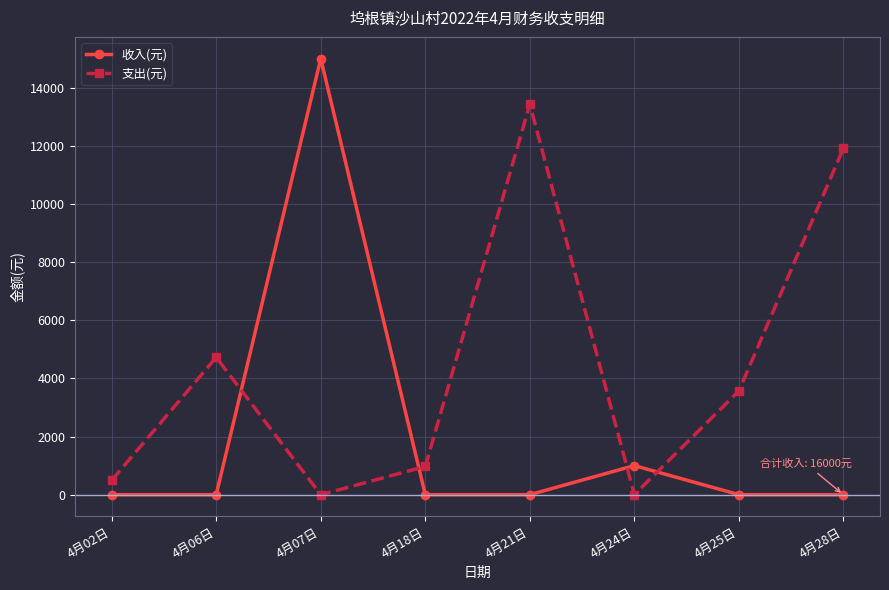

Is the value of 支出(元) at 4月25日 greater than the value of 收入(元) at 4月07日?

No